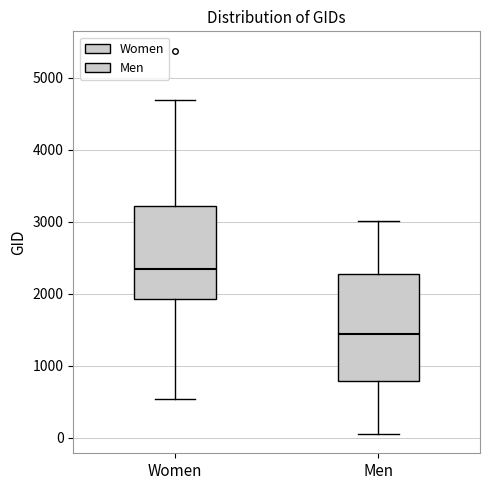

Where does the upper whisker of the box for Women end on the y-axis? The values are not printed on the chart, so give them approximately, as read against the axis.

4700